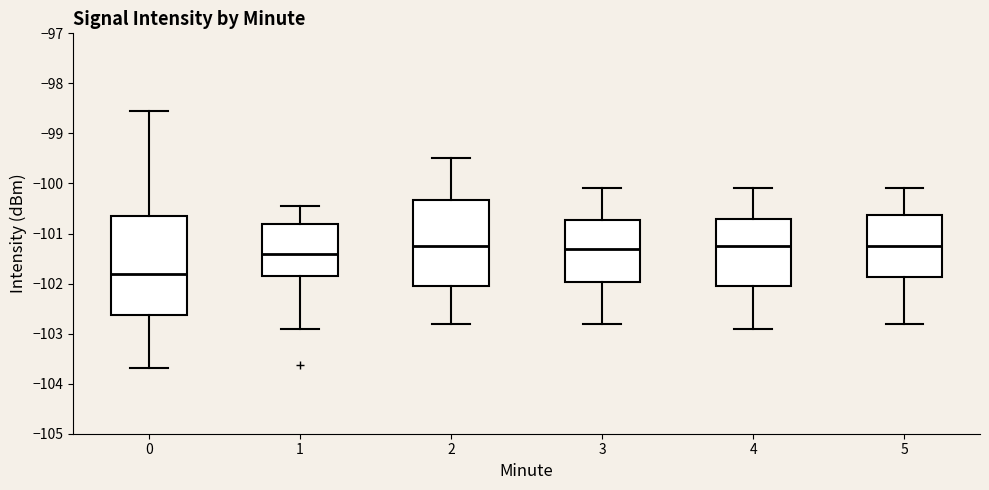

Where is the lower edge of the box at x = 0 on the y-axis? The values are not printed on the chart, so give them approximately, as read against the axis.

-102.6